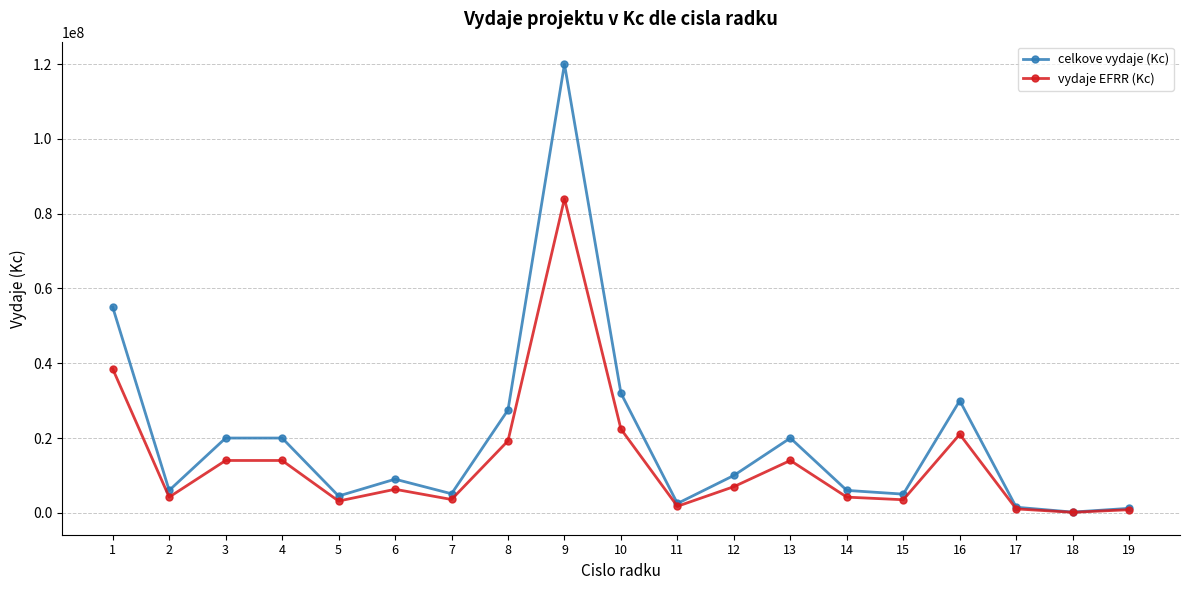

Which series has the largest total across all categories?

celkove vydaje (Kc)